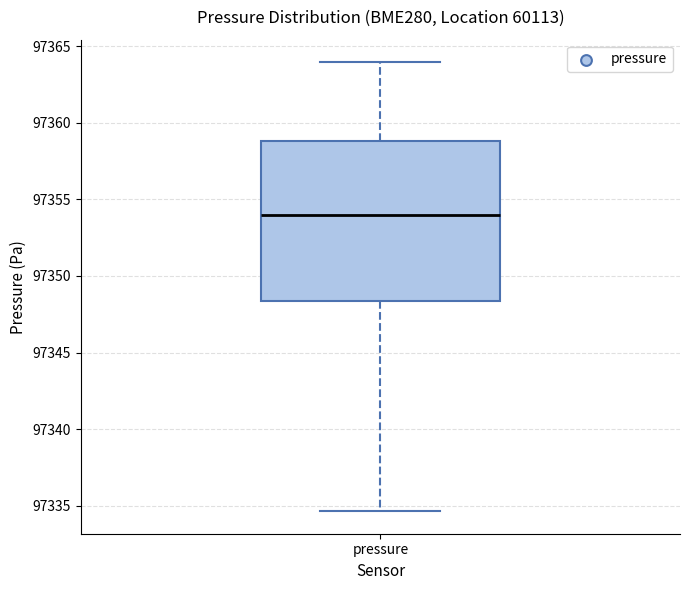

Read this box plot against the y-axis: the position of the median line, the range covered by the box, and the ends of both whiskers. The values are not printed on the chart, so give them approximately, as read against the axis.

median 97354.0, box 97348.5 to 97359.0, whiskers 97334.5 to 97364.0